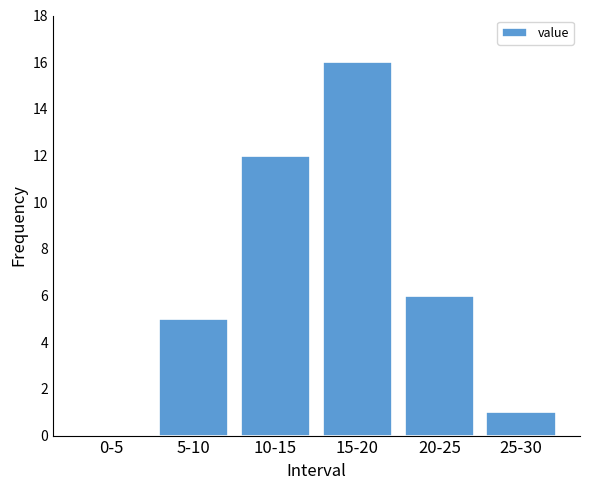

Reading left to right, list all the values displayed in this chart.

0-5=0	5-10=5	10-15=12	15-20=16	20-25=6	25-30=1